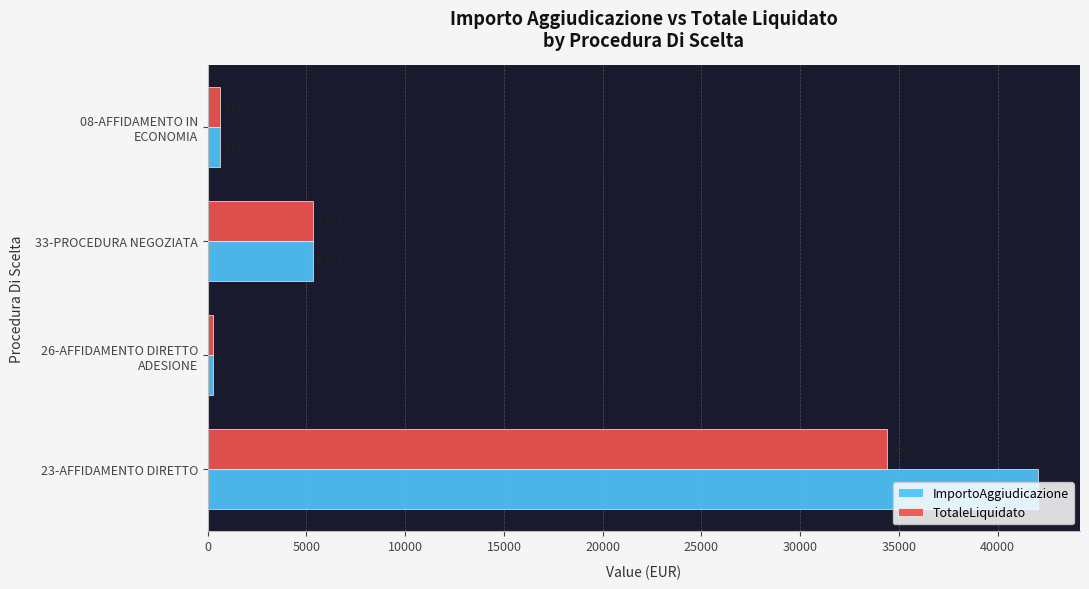

Which category has the lowest value in the ImportoAggiudicazione series?

26-AFFIDAMENTO DIRETTO
ADESIONE